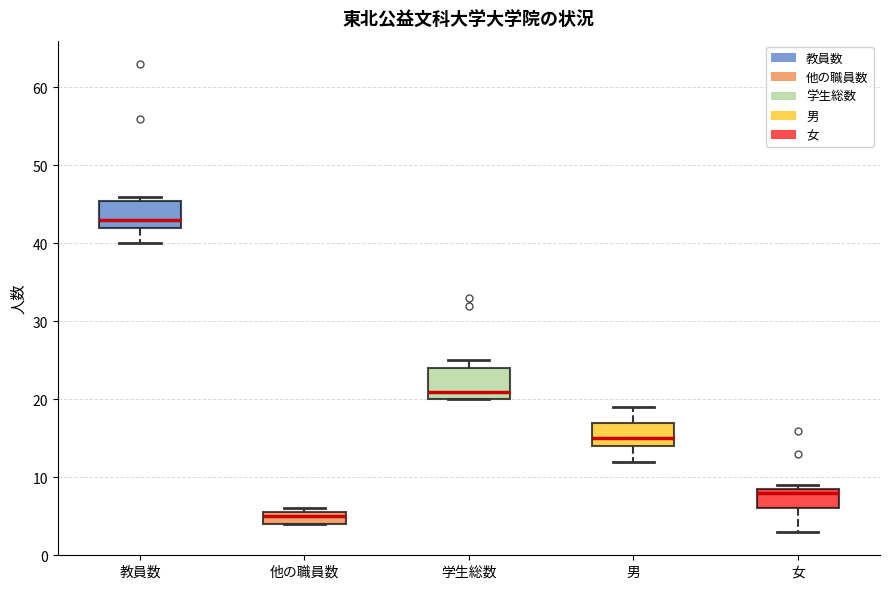

Reading left to right, transcribe this box plot: for each box, give where its median line is, the range the box spans, and where its two whiskers end, as read against the y-axis. The values are not printed on the chart, so give them approximately, as read against the axis.

教員数: median 43, box 42 to 46, whiskers 40 to 46 (just above the box's upper edge)
他の職員数: median 5, box 4 to 6, whiskers 4 to 6 (just above the box's upper edge)
学生総数: median 21, box 20 to 24, whiskers 20 to 25
男: median 15, box 14 to 17, whiskers 12 to 19
女: median 8, box 6 to 9, whiskers 3 to 9 (just above the box's upper edge)